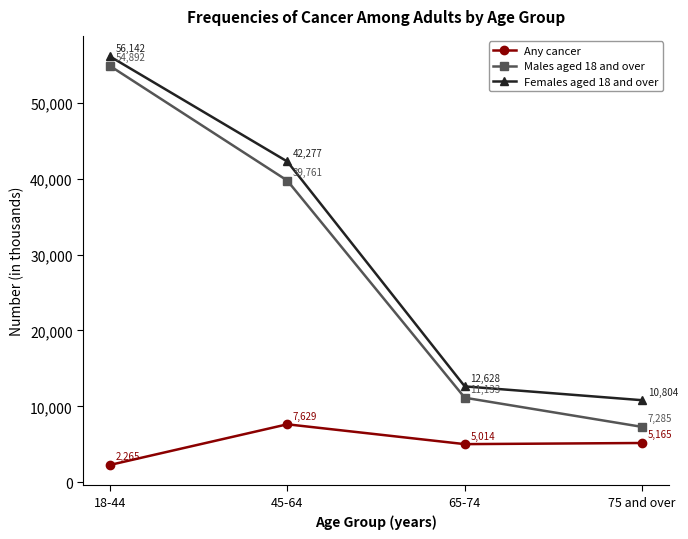

What is the difference between the highest and lowest values at 18-44?

53877